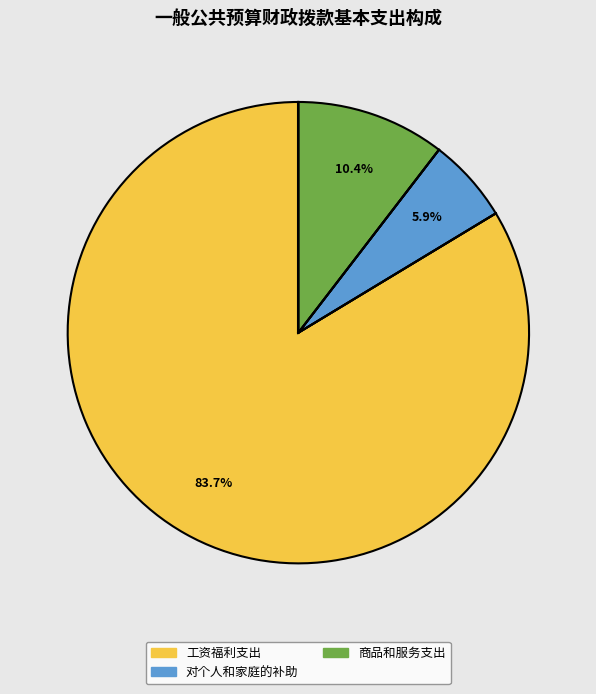

Is there a majority slice in this chart?

Yes